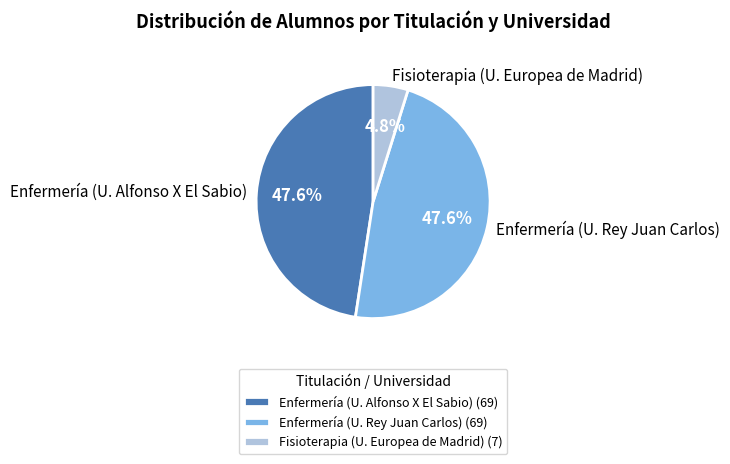

What percentage is the Enfermería (U. Alfonso X El Sabio) slice, to the nearest percent?

48%